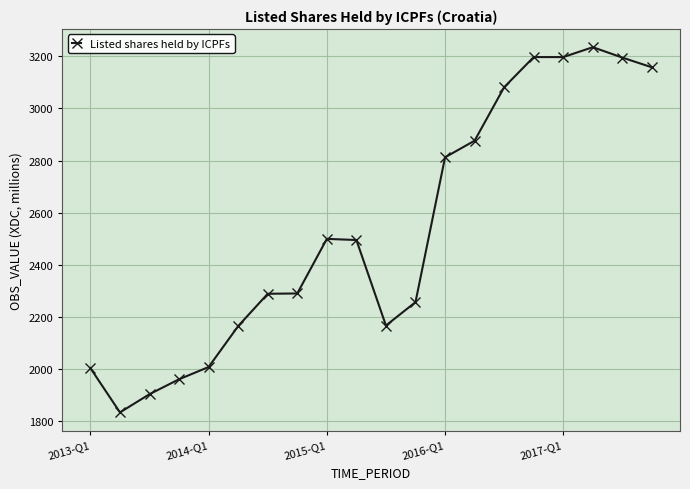

What is the average value?

2531.2